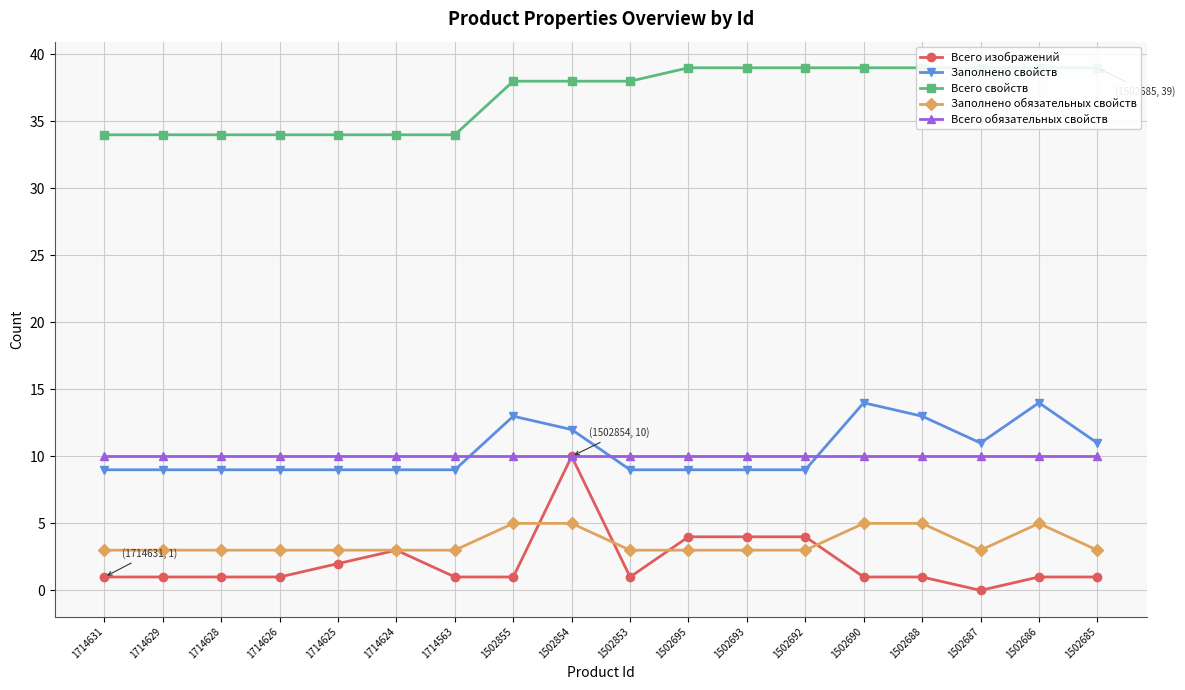

Between 1502853 and 1502695, which series saw the biggest shift?

Всего изображений